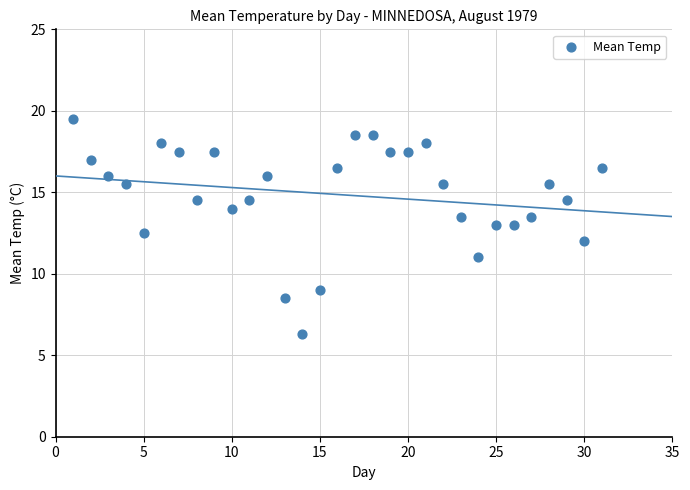

What is the range of X values (max minus min)?

30.0